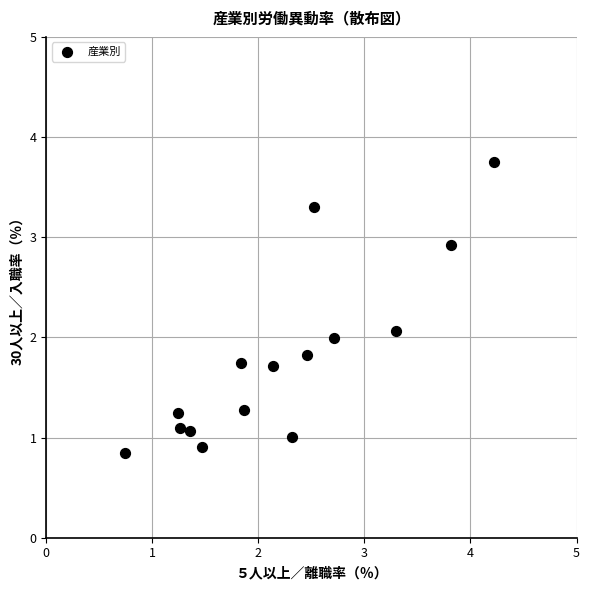

What is the range of Y values (max minus min)?

2.9